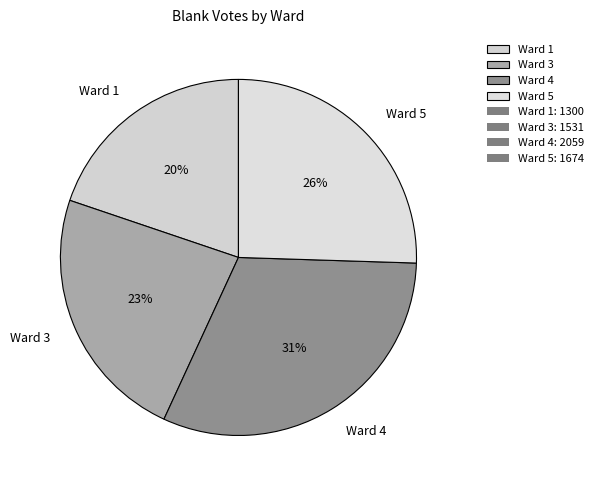

The Ward 1 slice represents 20% of the pie. True or false?

True